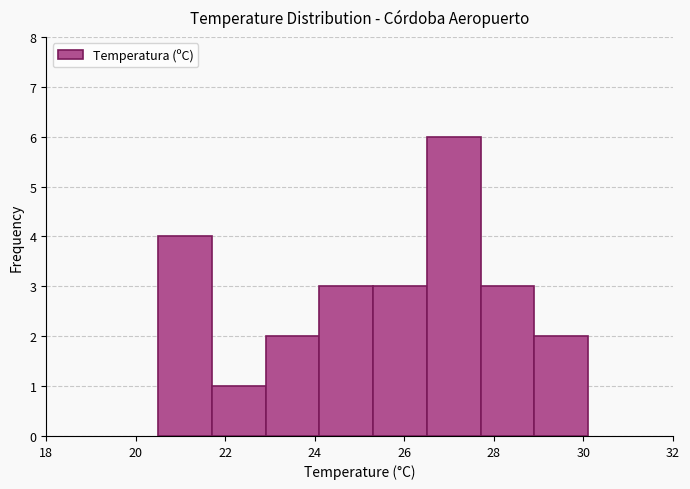

Reading left to right, transcribe this chart: for each bar, give the range it covers on the x-axis and its height. Neither the bar edges nor the heights are printed on the chart, so give them approximately, as read against the axes.

20.5 to 21.7: 4
21.7 to 22.9: 1
22.9 to 24.1: 2
24.1 to 25.3: 3
25.3 to 26.5: 3
26.5 to 27.7: 6
27.7 to 28.9: 3
28.9 to 30.1: 2